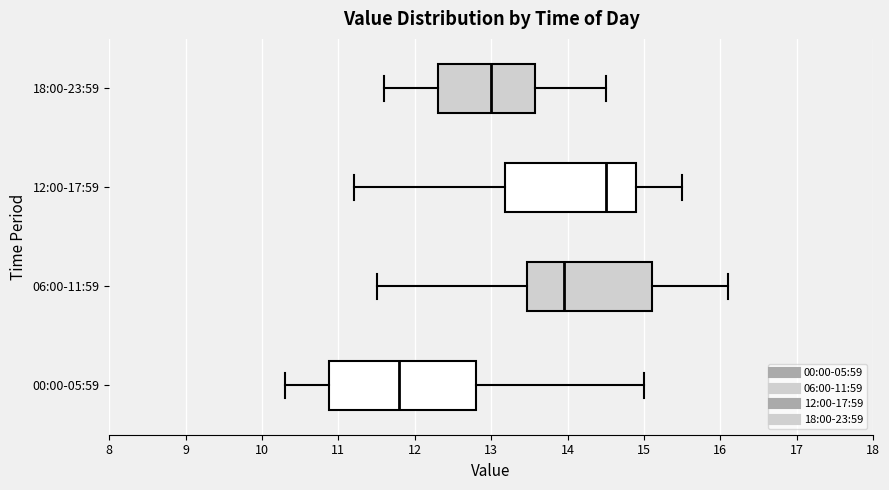

Where does the left whisker of the box for 18:00-23:59 end on the x-axis? The values are not printed on the chart, so give them approximately, as read against the axis.

11.6